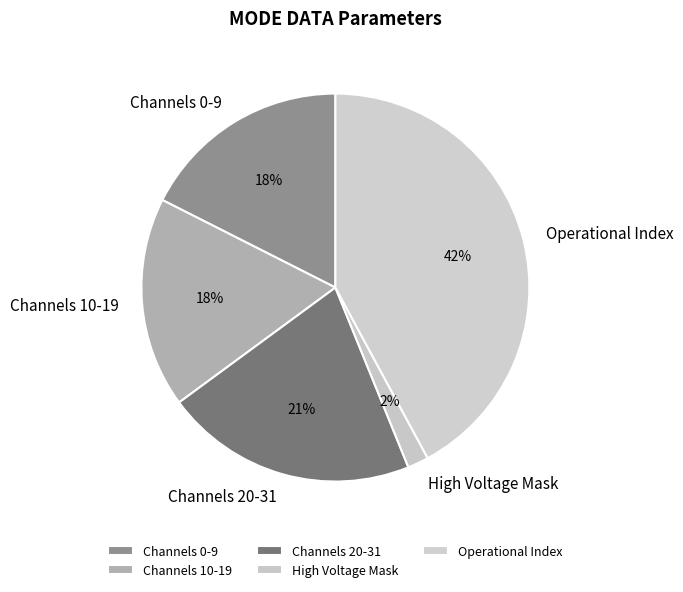

To the nearest percent, what is the difference between the largest and smallest slice percentages?

40%